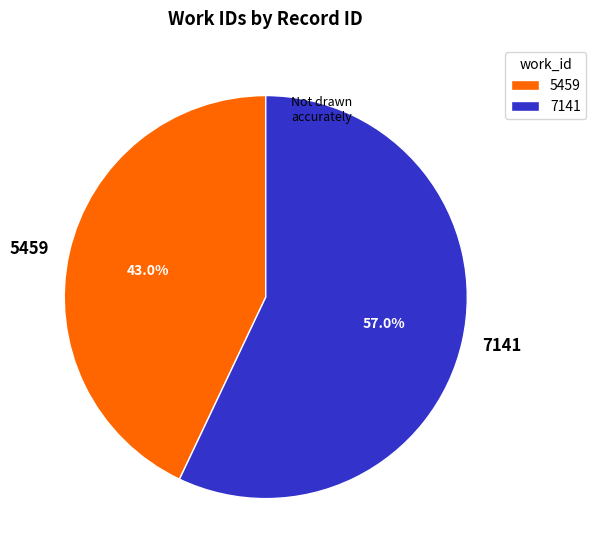

To the nearest percent, what percentage of the pie is 7141?

57%